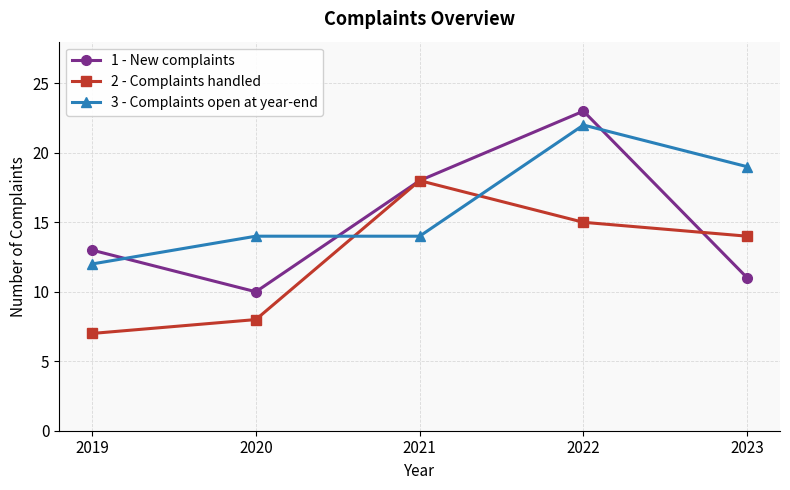

What is the minimum value for 1 - New complaints?

10